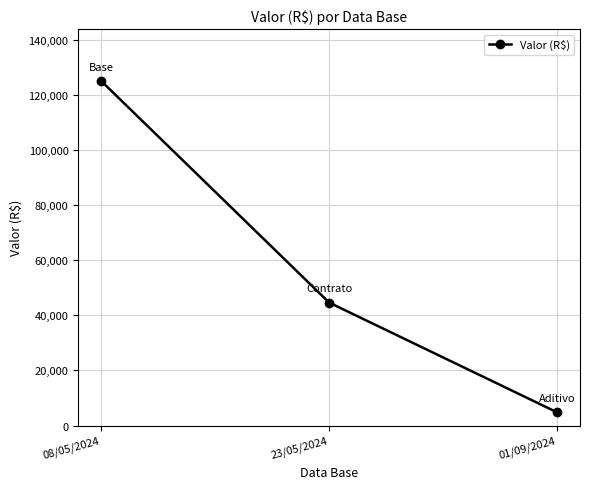

What is the change in value from 08/05/2024 to 23/05/2024?

-80434.2